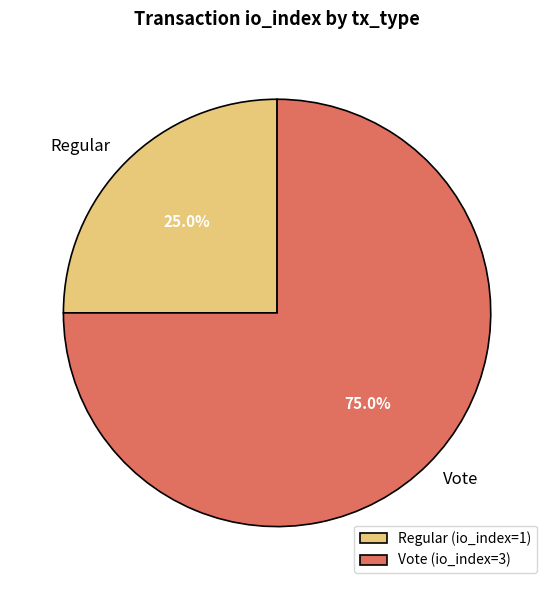

To the nearest percent, what is the difference between the Regular and Vote slice percentages?

50%